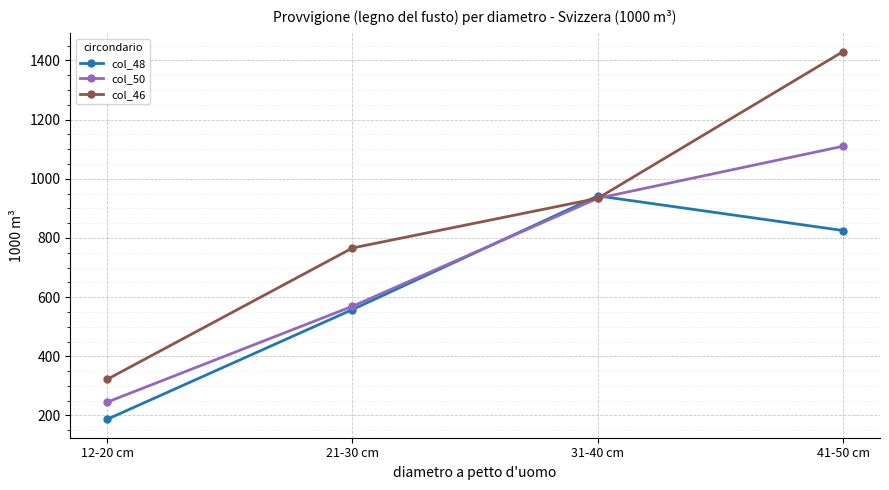

Reading left to right, list all the values displayed in this chart.

col_48: 12-20 cm=187	21-30 cm=558	31-40 cm=942	41-50 cm=825
col_50: 12-20 cm=245	21-30 cm=569	31-40 cm=934	41-50 cm=1110
col_46: 12-20 cm=322	21-30 cm=766	31-40 cm=934	41-50 cm=1430